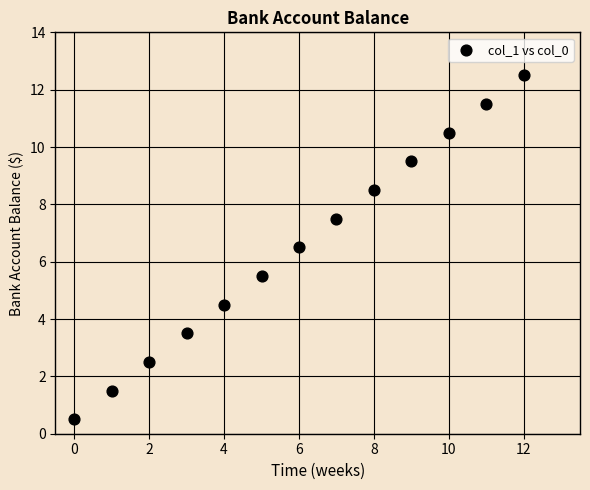

What is the range of Y values (max minus min)?

12.0